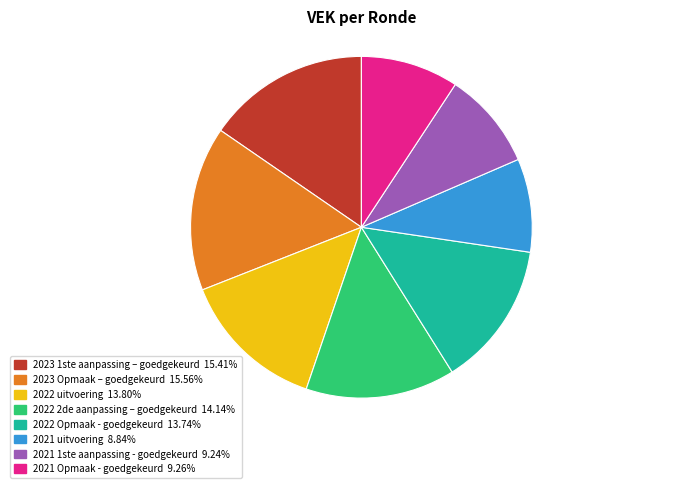

Which has a higher value, 2021 Opmaak - goedgekeurd or 2023 1ste aanpassing – goedgekeurd?

2023 1ste aanpassing – goedgekeurd